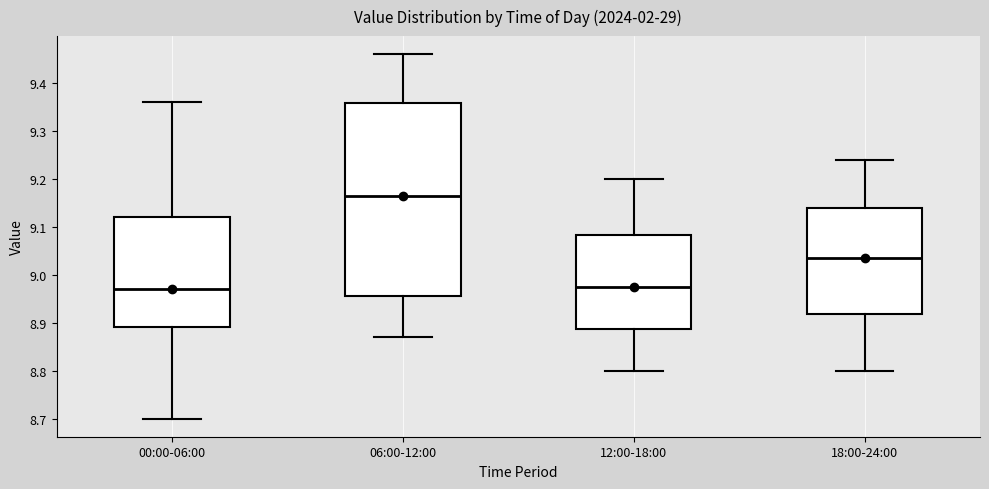

Comparing the boxes themselves (not the whiskers), which one is the tallest?

06:00-12:00